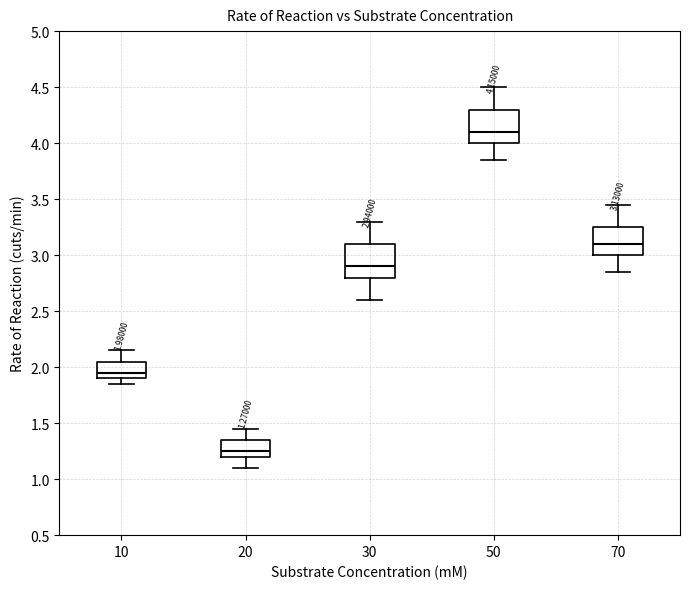

Which box has the lowest median line?

20